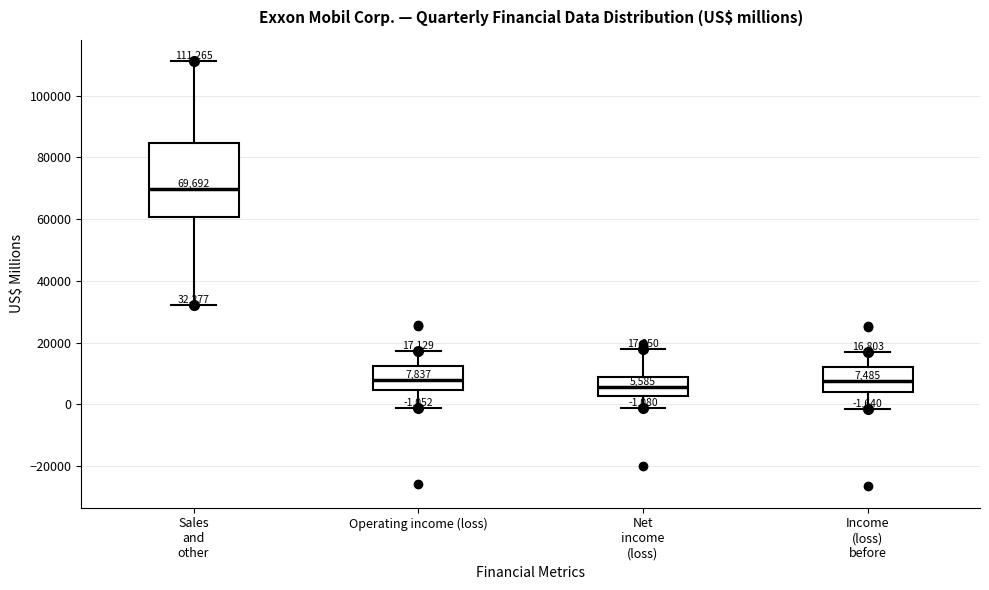

Which box's median line is the highest?

Sales and other